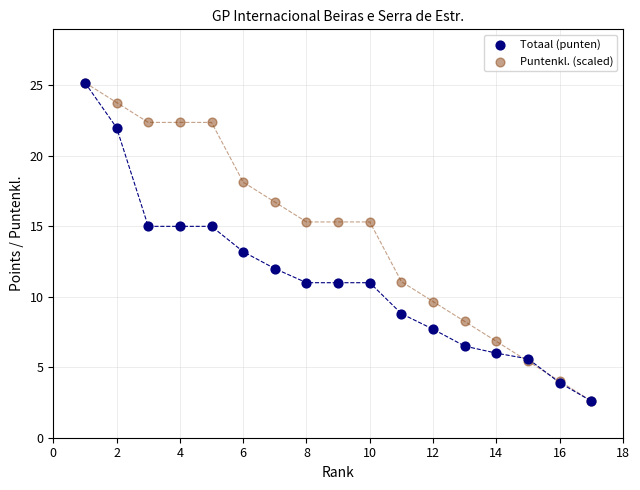

What are all the series names shown in the legend?

Totaal (punten), Puntenkl. (scaled)